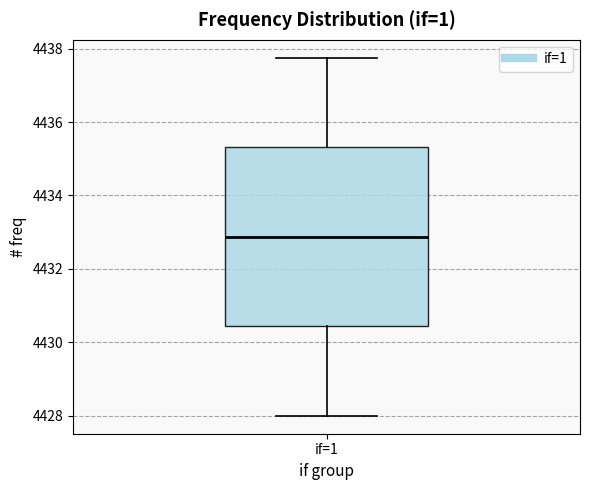

Where is the upper edge of the box for if=1 on the y-axis? The values are not printed on the chart, so give them approximately, as read against the axis.

4435.4